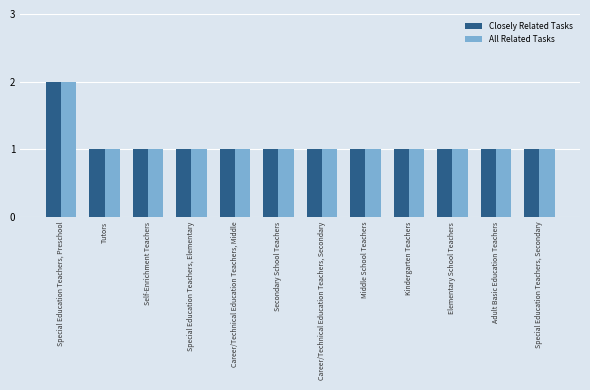

How many groups of bars are there?

12